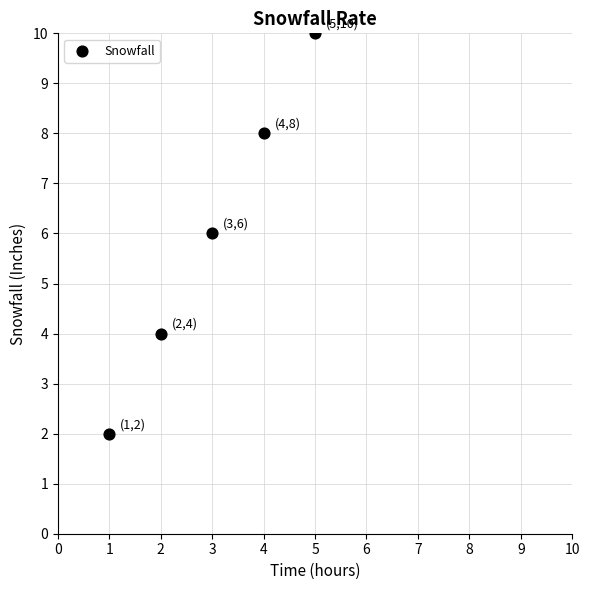

What is the range of X values (max minus min)?

4